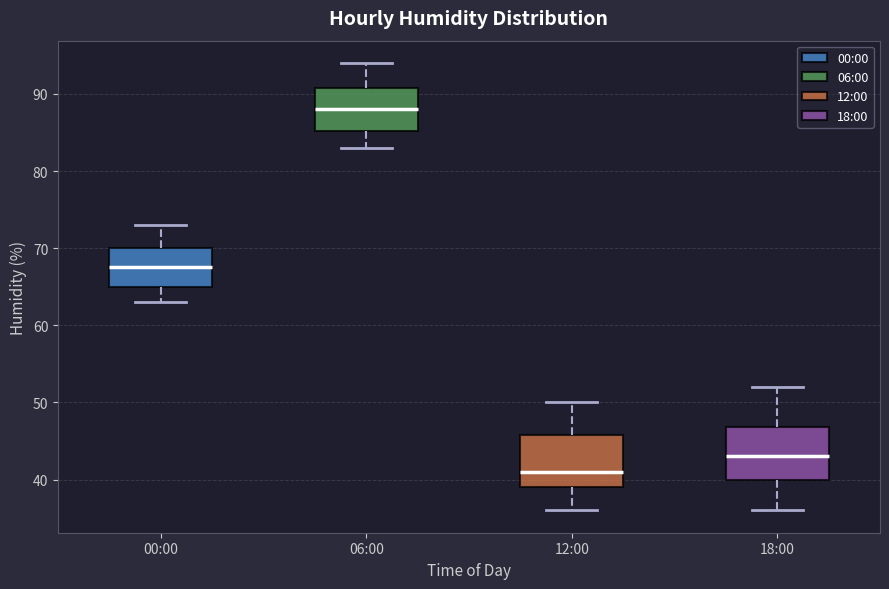

Reading left to right, transcribe this box plot: for each box, give where its median line is, the range the box spans, and where its two whiskers end, as read against the y-axis. The values are not printed on the chart, so give them approximately, as read against the axis.

00:00: median 68, box 65 to 70, whiskers 63 to 73
06:00: median 88, box 85 to 91, whiskers 83 to 94
12:00: median 41, box 39 to 46, whiskers 36 to 50
18:00: median 43, box 40 to 47, whiskers 36 to 52